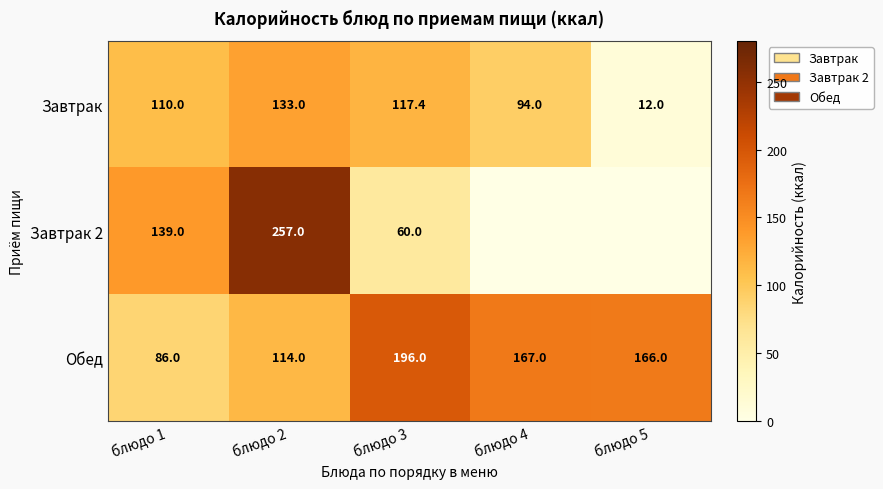

What is the approximate value of Обед at блюдо 1?

86.0